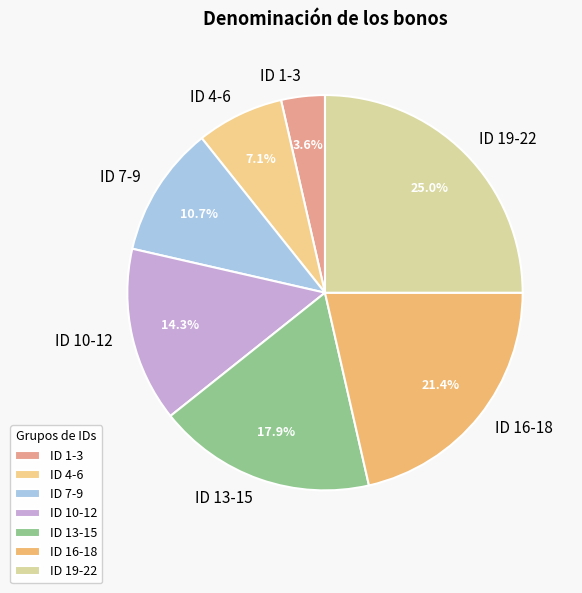

Is it true that ID 7-9 is 1% of the pie?

False